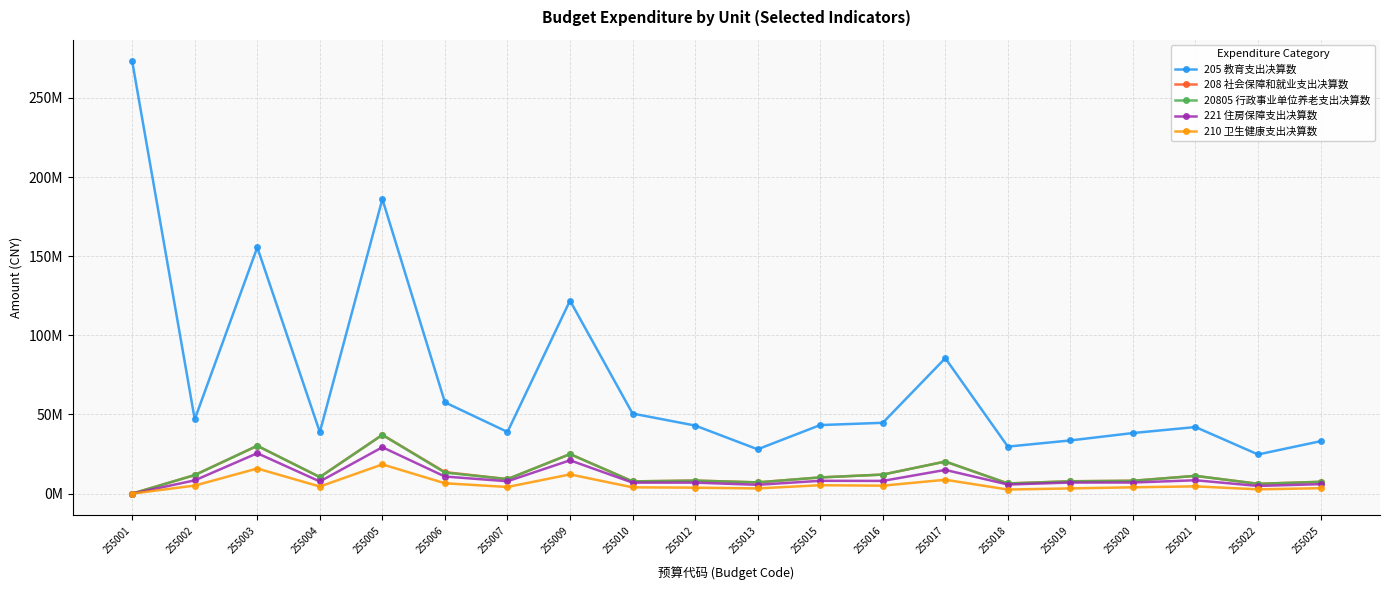

Reading right to left, extract all data points from this chart.

205 教育支出决算数: 33118214.0	24737256.7	42059032.0	38279971.5	33604964.8	29706763.5	85560638.7	44734103.1	43312974.2	28003327.8	43011213.3	50577618.4	121930366.7	38960597.1	57658276.9	186089951.9	38860277.4	155589882.0	46935204.6	273121826.8
208 社会保障和就业支出决算数: 7457079.5	6192474.6	11217969.1	8113361.0	7794165.7	6422022.0	20267201.1	12024612.2	10234306.9	7100146.9	8231548.9	7727727.7	24969104.5	9149787.8	13592004.4	37123623.0	10447336.1	30216289.2	11720155.4	0.0
20805 行政事业单位养老支出决算数: 7457079.5	6192474.6	11217969.1	8113361.0	7794165.7	6422022.0	20267201.1	12024612.2	10234306.9	7100146.9	8231548.9	7727727.7	24969104.5	9149787.8	13300616.4	37123623.0	10447336.1	30216289.2	11720155.4	0.0
221 住房保障支出决算数: 5979295.1	4850408.0	8439937.0	7005238.0	6998863.7	5754170.0	14977789.0	8030983.0	8089781.0	5574536.0	6942919.0	6951116.0	21040420.0	7812759.0	10789848.0	29312130.0	7669853.0	25522056.0	8377946.0	0.0
210 卫生健康支出决算数: 3423059.0	2701965.7	4588122.5	3988380.8	3292492.9	2573533.9	8764931.4	5009660.5	5312267.1	3282334.3	3761171.7	3966985.6	12133337.5	4188325.5	6544468.0	18464475.7	4478450.7	15859289.4	5080979.7	0.0